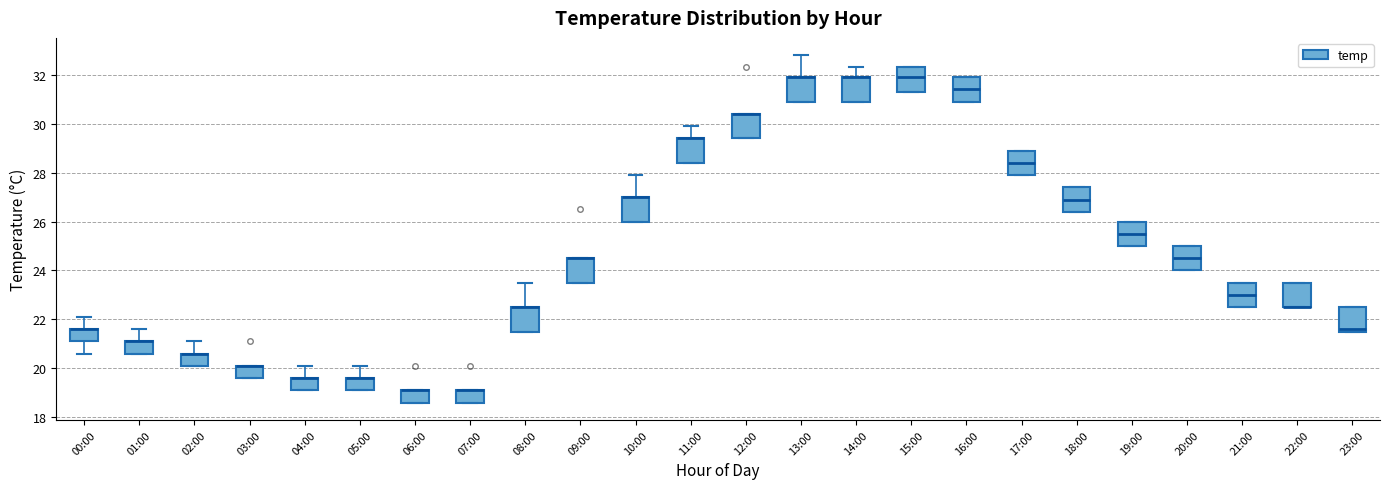

Where is the lower edge of the box for 08:00 on the y-axis? The values are not printed on the chart, so give them approximately, as read against the axis.

21.6